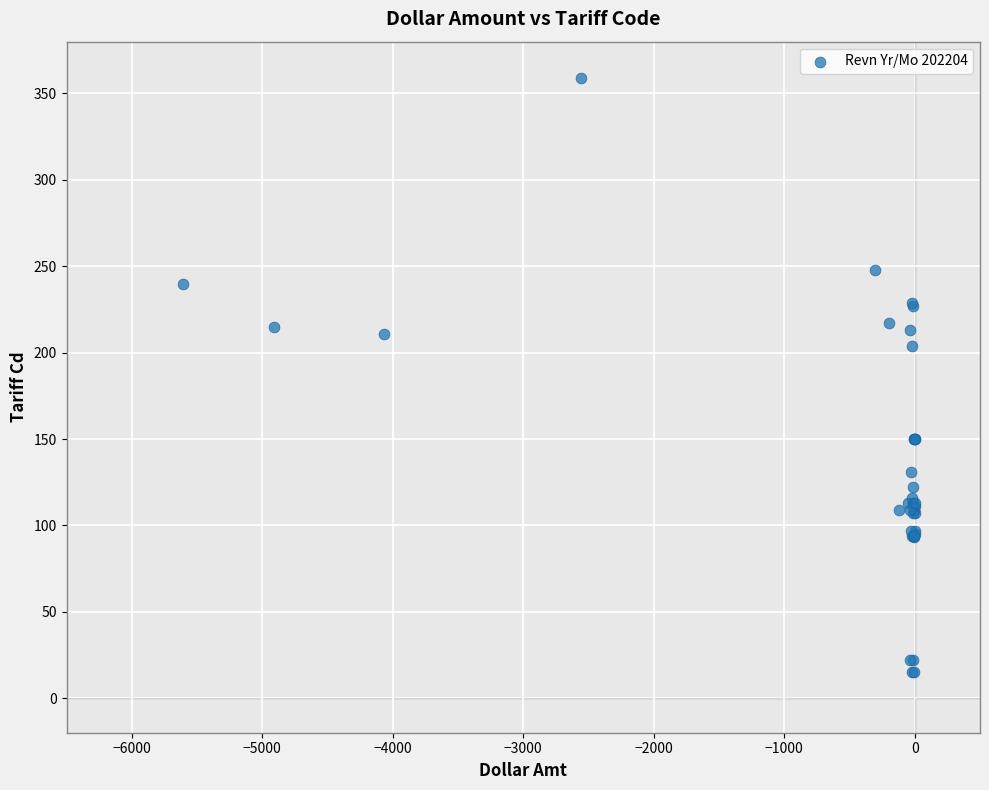

What Y value in the scatter plot is closest to 187?

204